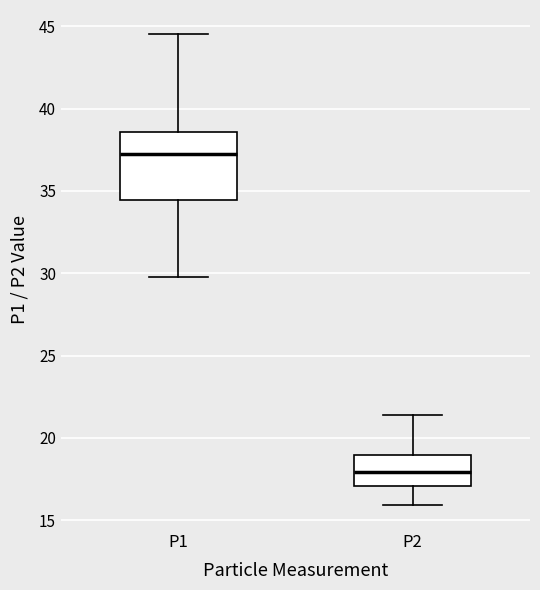

Reading left to right, read every box against the y-axis: the position of its median line, the range the box covers, and the ends of its whiskers. The values are not printed on the chart, so give them approximately, as read against the axis.

P1: median 37.0, box 34.5 to 38.5, whiskers 30.0 to 44.5
P2: median 18.0, box 17.0 to 19.0, whiskers 16.0 to 21.5